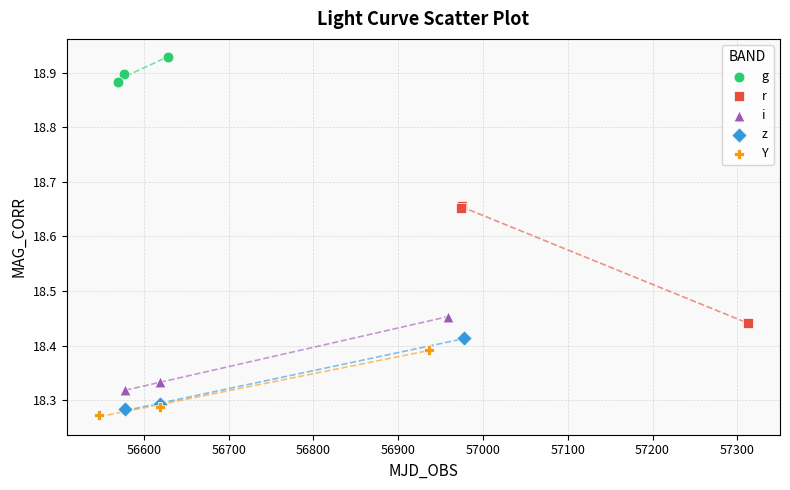

Which series contains the highest Y value?

g